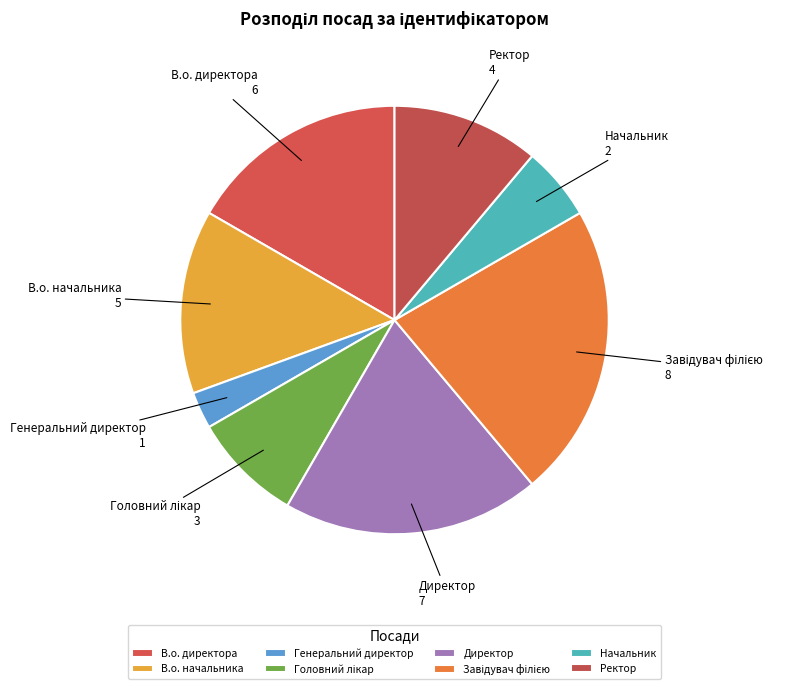

Does Генеральний директор account for over 50% of the chart?

No